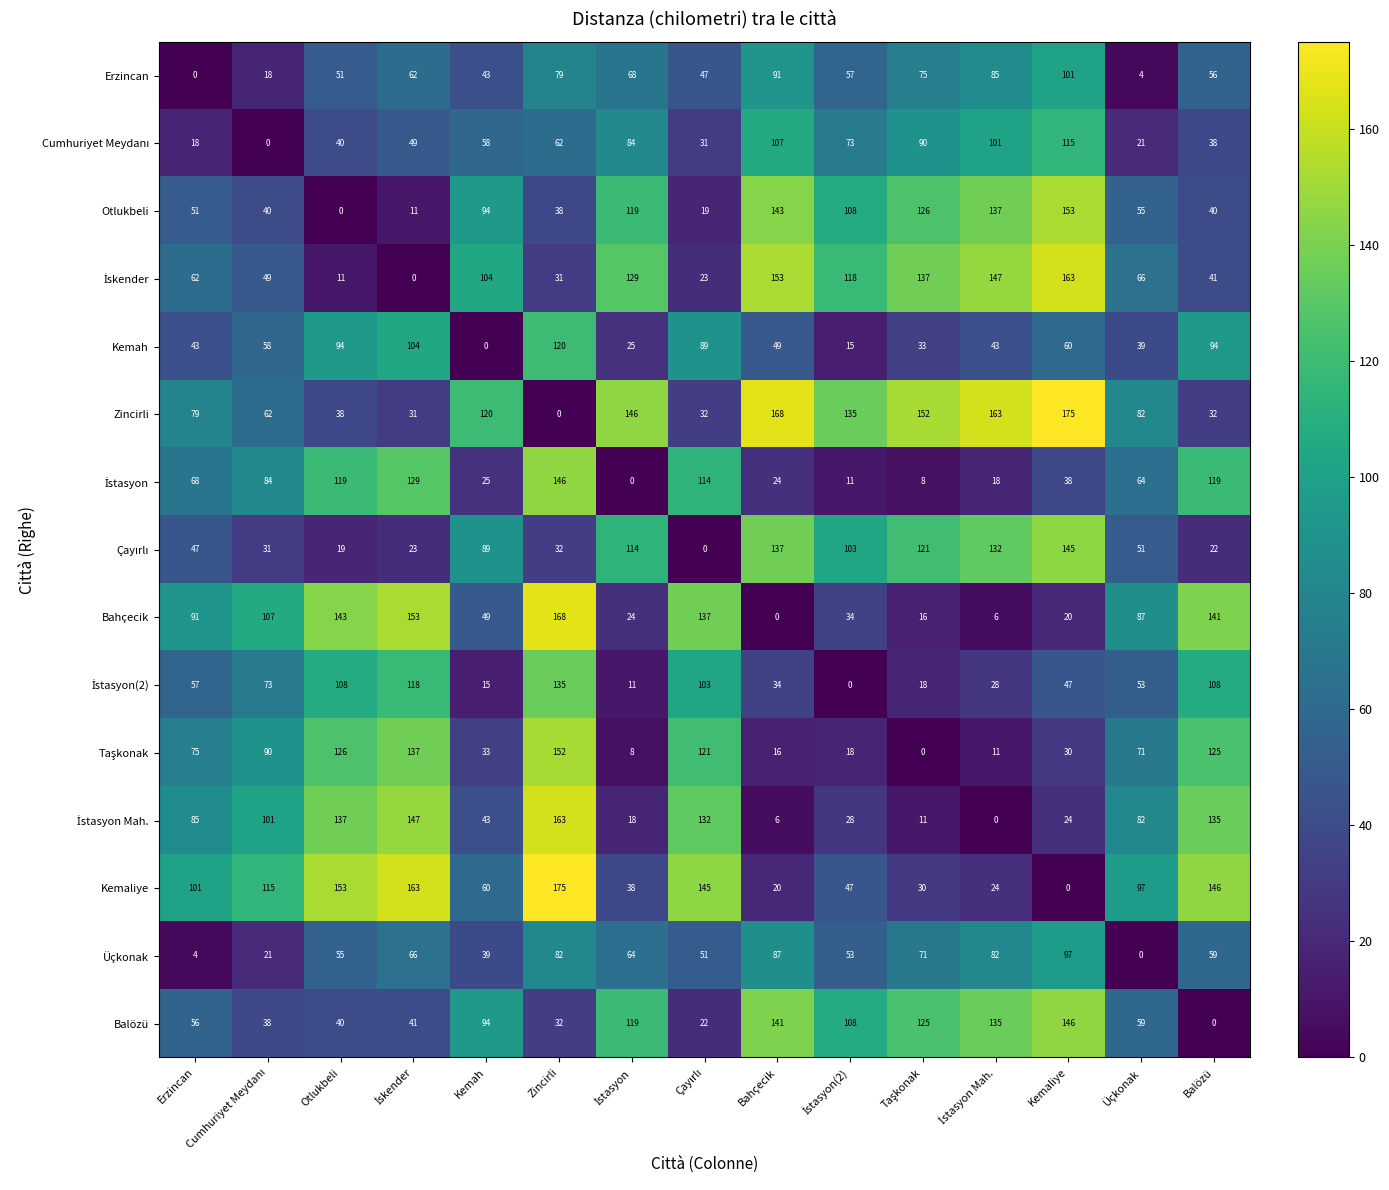

The value of Zincirli at Kemah is 64. True or false?

False